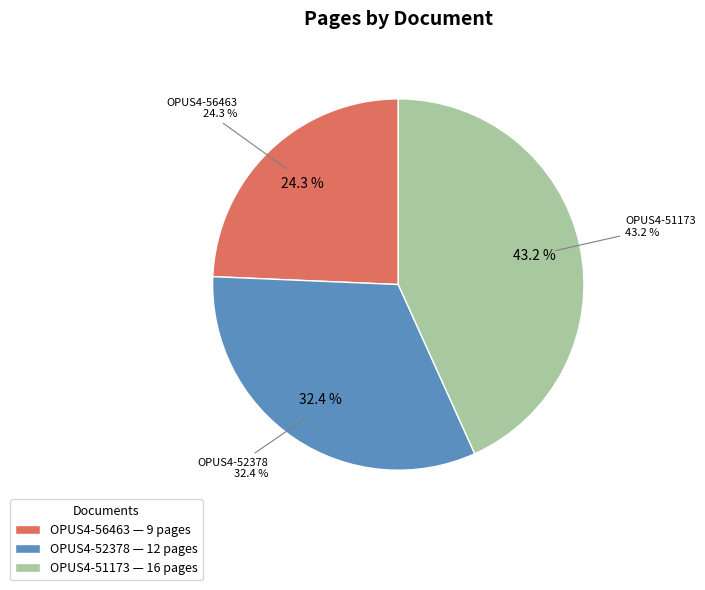

What percentage do OPUS4-51173 and OPUS4-56463 together represent?

67.6%